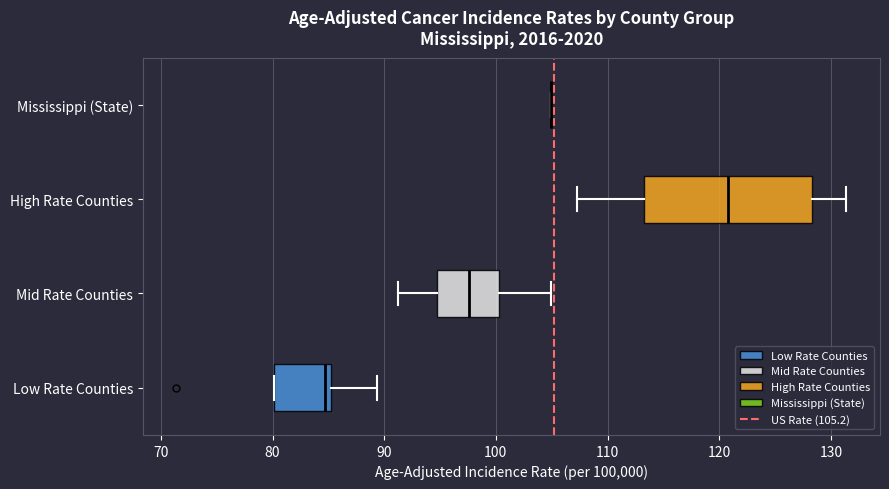

Reading bottom to top, read every box against the x-axis: the position of its median line, the range the box covers, and the ends of its whiskers. The values are not printed on the chart, so give them approximately, as read against the axis.

Low Rate Counties: median 85 (just left of the box's right edge), box 80 to 85, whiskers 80 to 89
Mid Rate Counties: median 98, box 95 to 100, whiskers 91 to 105
High Rate Counties: median 121, box 113 to 128, whiskers 107 to 131
Mississippi (State): box collapsed to a line at 105, whiskers 105 to 105